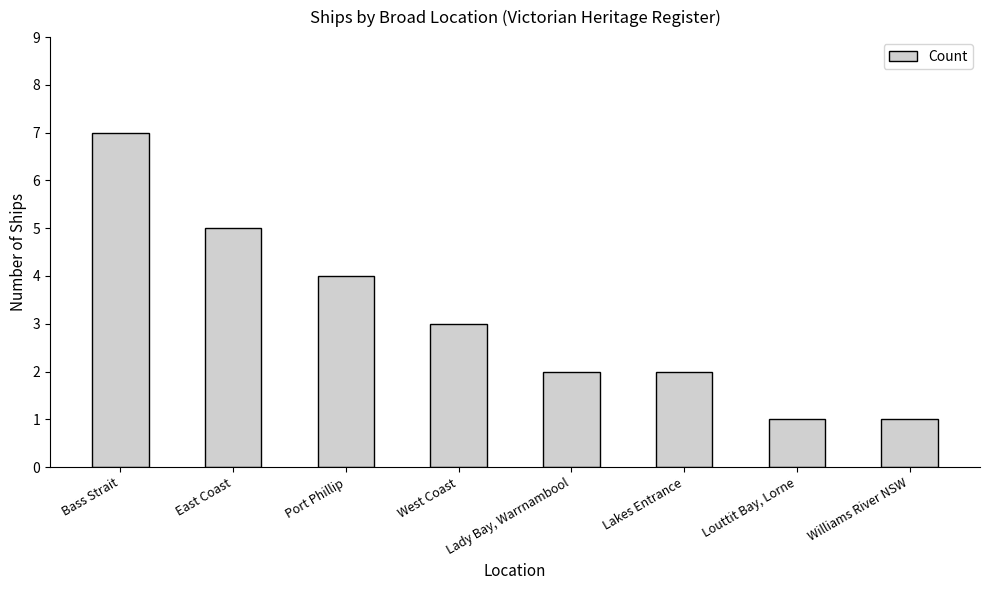

Reading right to left, transcribe all the data shown in this chart.

Williams River NSW=1	Louttit Bay, Lorne=1	Lakes Entrance=2	Lady Bay, Warrnambool=2	West Coast=3	Port Phillip=4	East Coast=5	Bass Strait=7